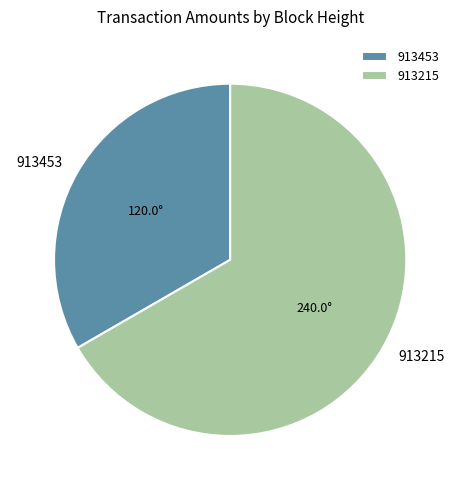

Is there any slice that represents more than half of the pie?

Yes